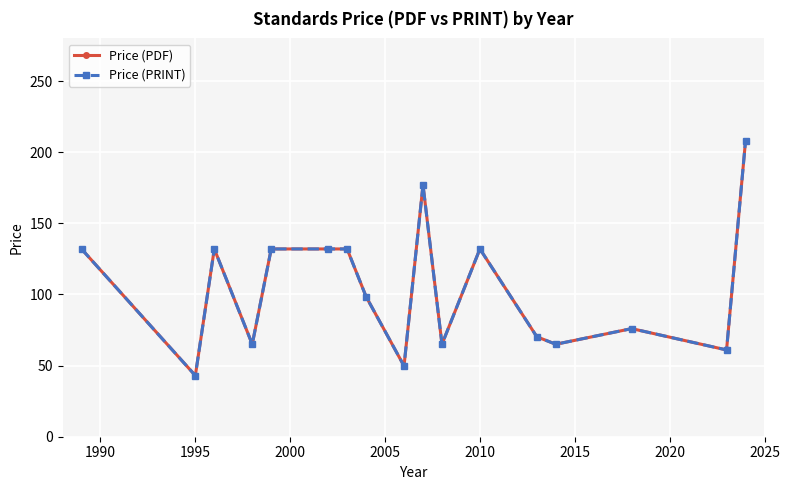

At how many categories does at least one series exceed 94?

9